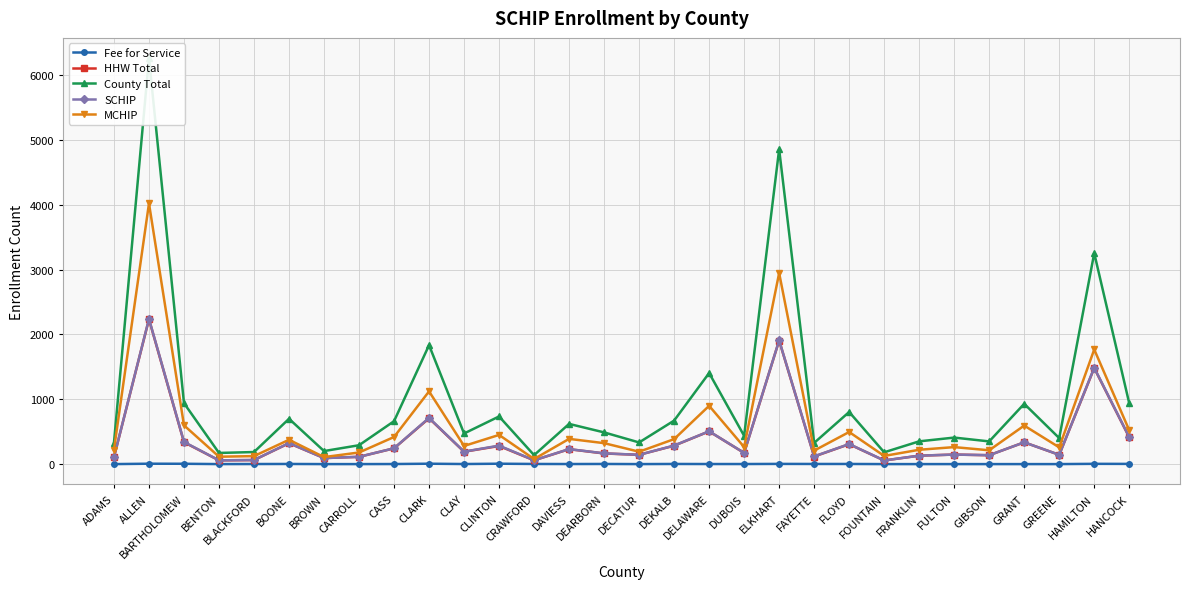

How many distinct data groups are displayed?

5